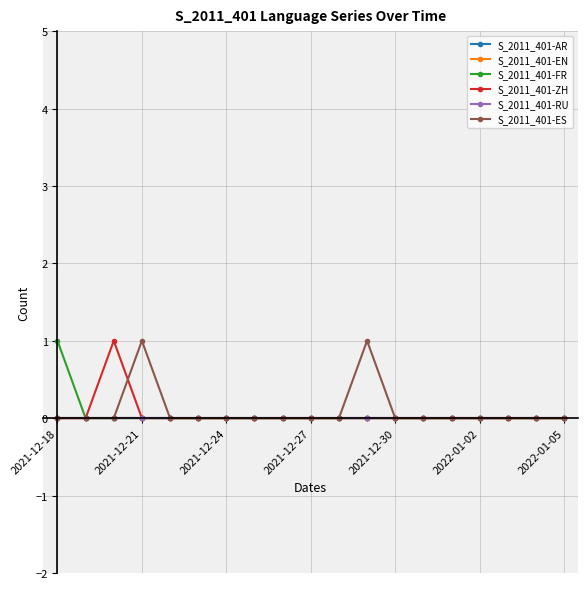

Is this an area chart (filled region under the line)?

No